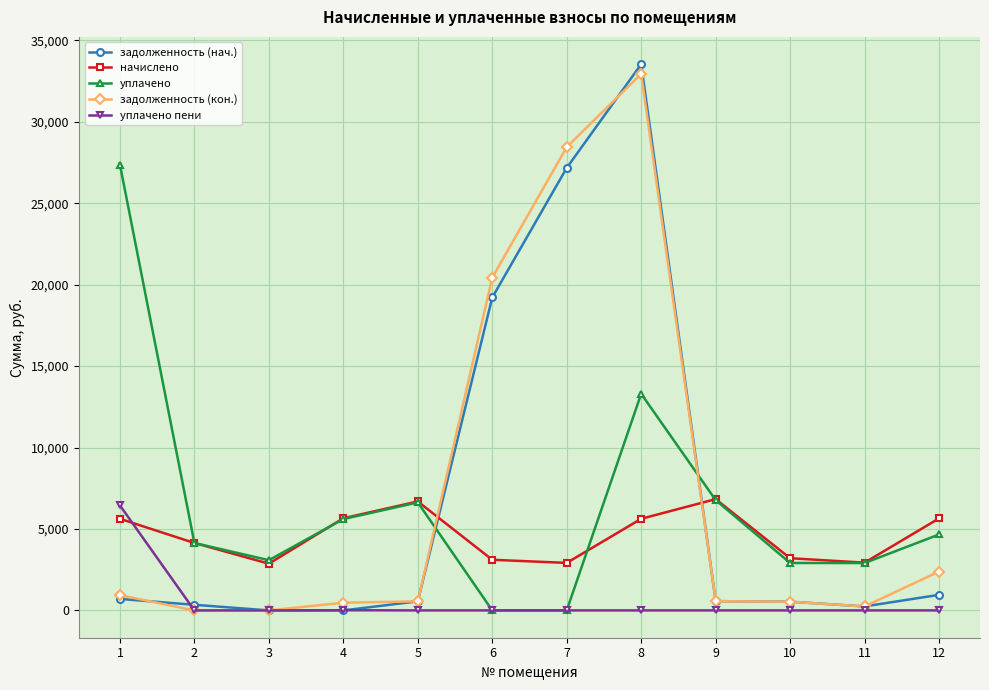

What is the sum of all уплачено пени values?

6456.7